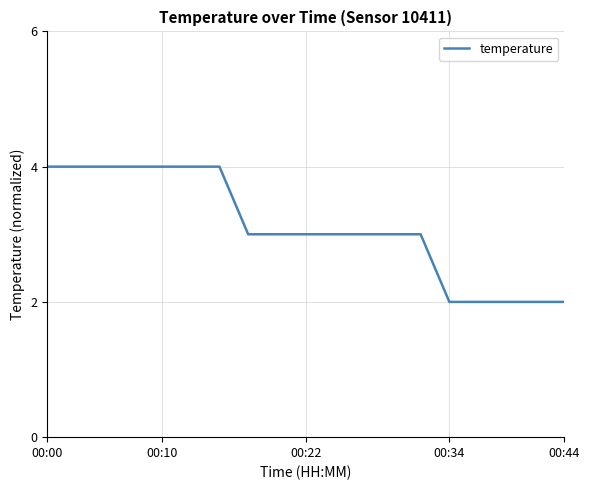

What is the smallest value displayed?

2.0